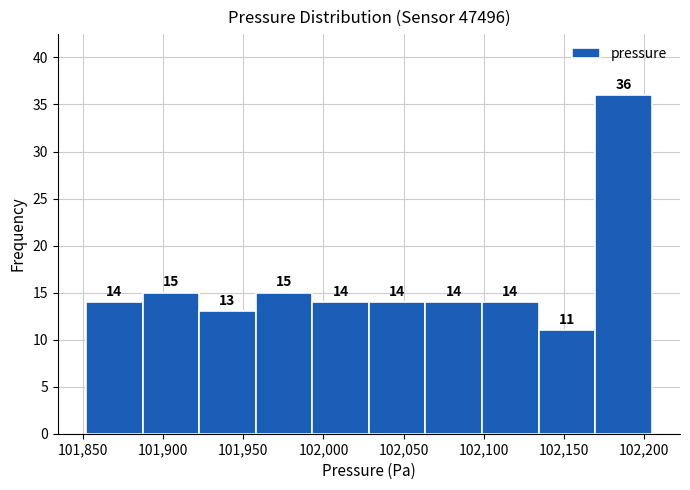

Over which range of the x-axis is the bar tallest?

102170 to 102205